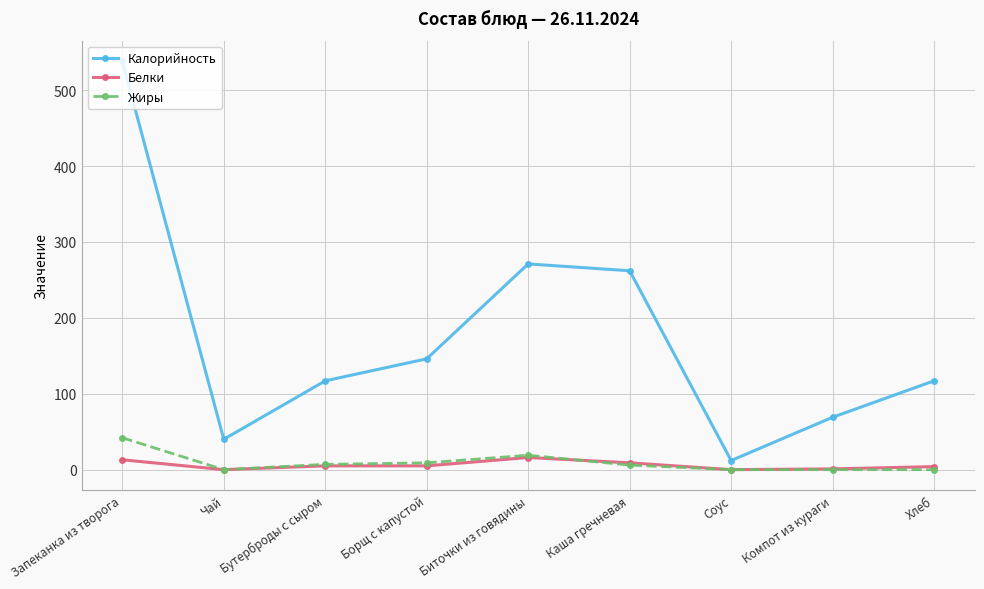

What is the value of the Калорийность point at the 6th from the left?

262